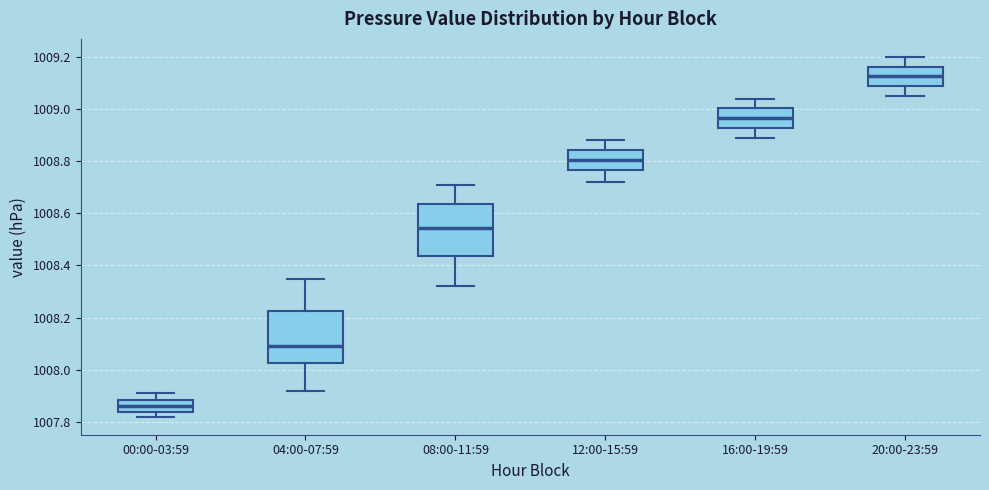

Where does the upper whisker of the box for 16:00-19:59 end on the y-axis? The values are not printed on the chart, so give them approximately, as read against the axis.

1009.04